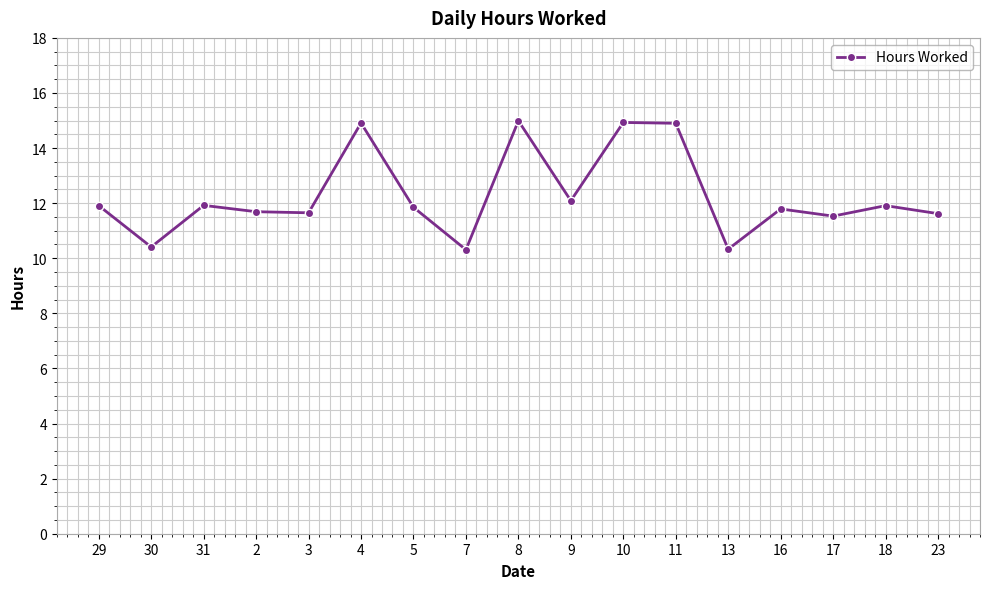

What position from the left is 23?

17